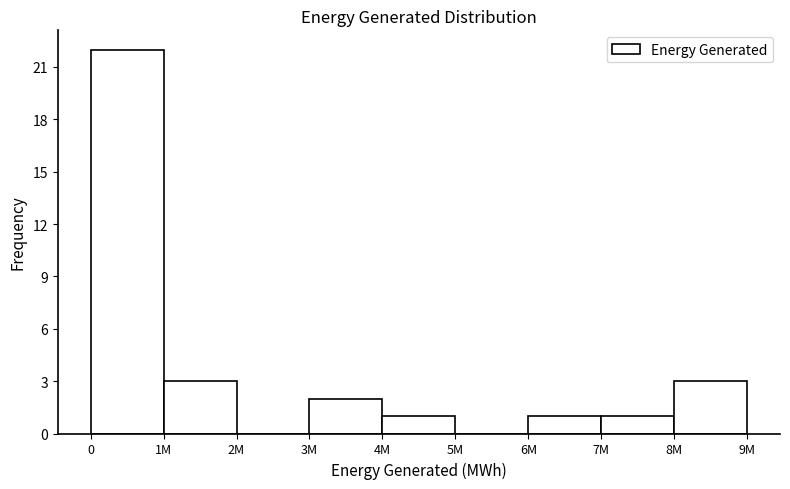

Reading left to right, extract all data points from this chart.

0=22	1M=3	2M=0	3M=2	4M=1	5M=0	6M=1	7M=1	8M=3